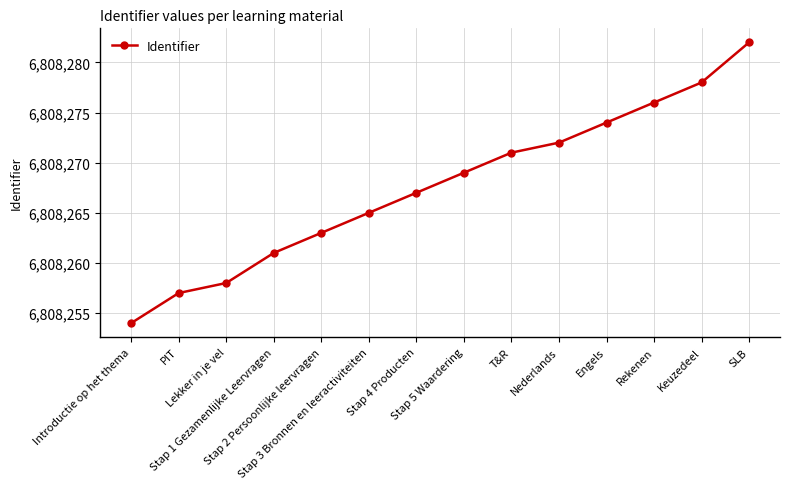

Reading left to right, what are all the values shown in this chart?

Introductie op het thema=6808254	PIT=6808257	Lekker in je vel=6808258	Stap 1 Gezamenlijke Leervragen=6808261	Stap 2 Persoonlijke leervragen=6808263	Stap 3 Bronnen en leeractiviteiten=6808265	Stap 4 Producten=6808267	Stap 5 Waardering=6808269	T&R=6808271	Nederlands=6808272	Engels=6808274	Rekenen=6808276	Keuzedeel=6808278	SLB=6808282